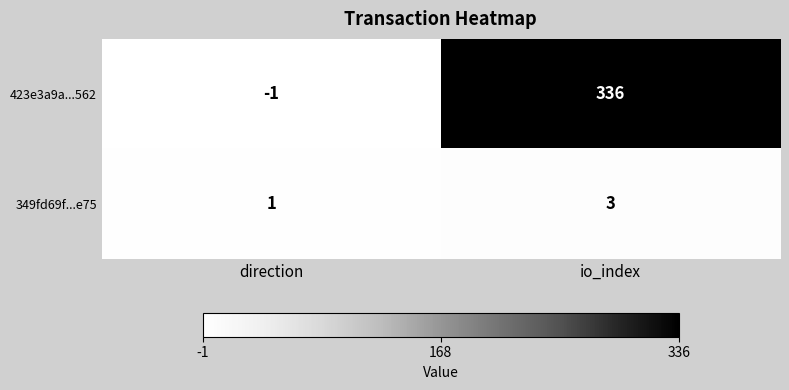

List the series in order of their overall mean, highest first.

423e3a9a...562, 349fd69f...e75